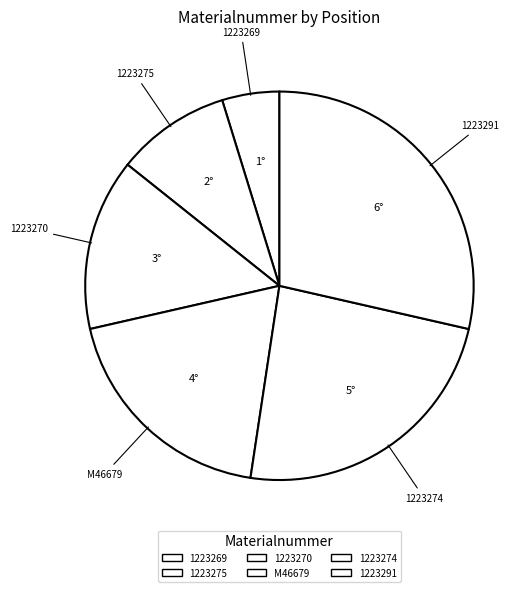

Rank the categories by value from lowest to highest.

1223269, 1223275, 1223270, M46679, 1223274, 1223291